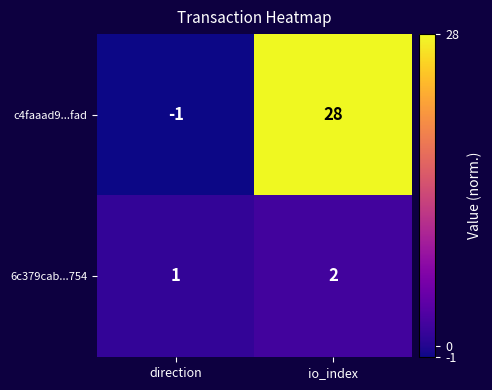

Reading left to right, what are all the values shown in this chart?

c4faaad9...fad: direction=-1	io_index=28
6c379cab...754: direction=1	io_index=2